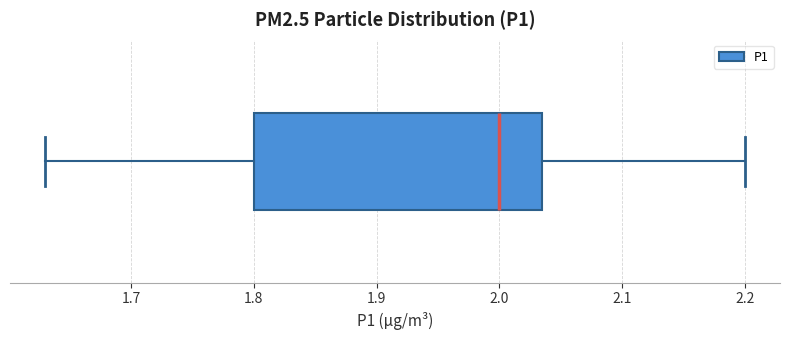

Read this box plot against the x-axis: the position of the median line, the range covered by the box, and the ends of both whiskers. The values are not printed on the chart, so give them approximately, as read against the axis.

median 2.00, box 1.80 to 2.04, whiskers 1.63 to 2.20